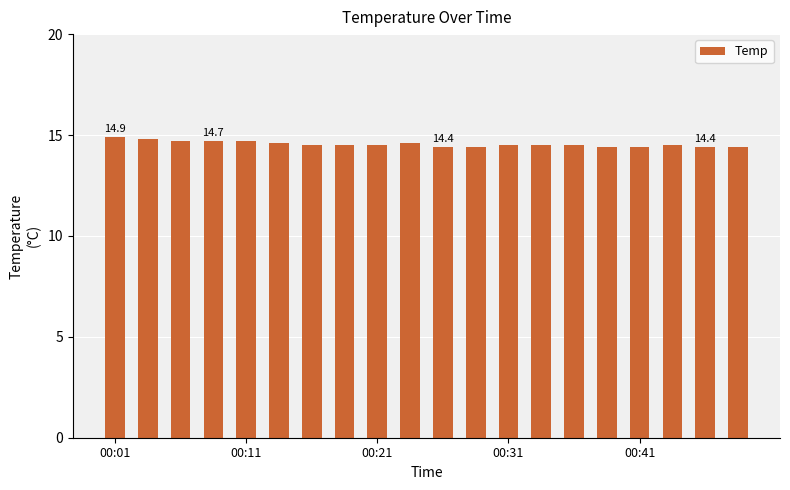

What is the difference between the maximum and minimum values?

0.5